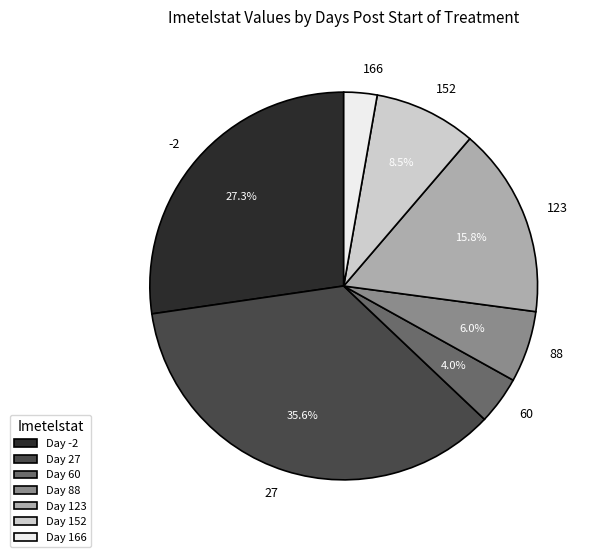

The 123 slice represents 16% of the pie. True or false?

True